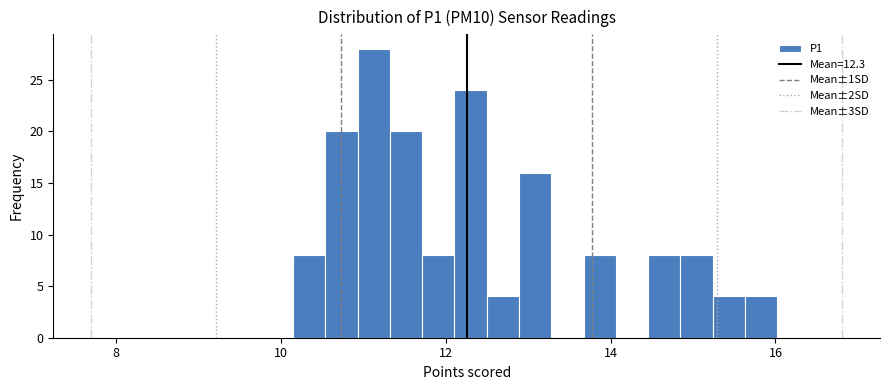

Read against the x-axis, roughly where is the centre of the tallest bar?

11.2